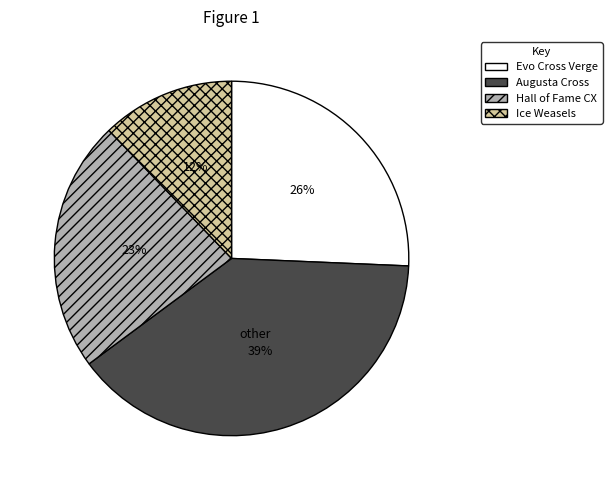

Is there any slice that represents more than half of the pie?

No